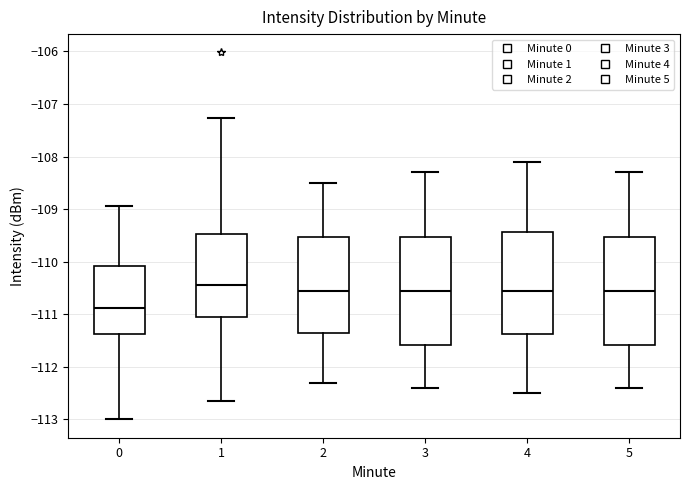

Reading left to right, read every box against the y-axis: the position of its median line, the range the box covers, and the ends of its whiskers. The values are not printed on the chart, so give them approximately, as read against the axis.

0: median -110.9, box -111.4 to -110.1, whiskers -113.0 to -108.9
1: median -110.4, box -111.1 to -109.5, whiskers -112.7 to -107.3
2: median -110.5, box -111.3 to -109.5, whiskers -112.3 to -108.5
3: median -110.5, box -111.6 to -109.5, whiskers -112.4 to -108.3
4: median -110.5, box -111.4 to -109.4, whiskers -112.5 to -108.1
5: median -110.5, box -111.6 to -109.5, whiskers -112.4 to -108.3